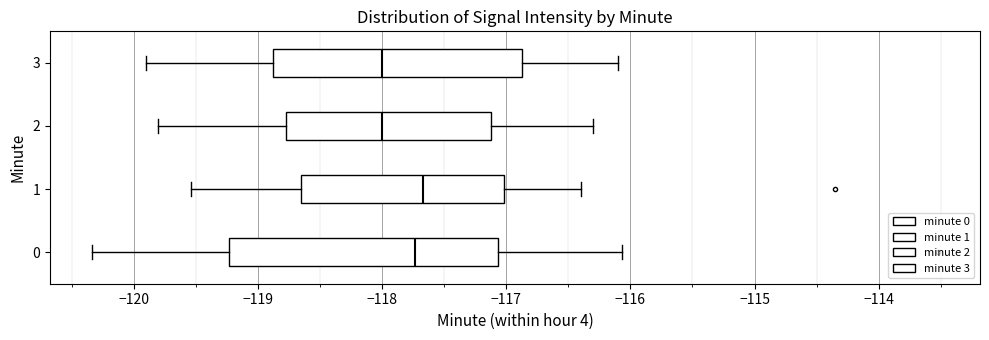

Reading bottom to top, read every box against the x-axis: the position of its median line, the range the box covers, and the ends of its whiskers. The values are not printed on the chart, so give them approximately, as read against the axis.

0: median -117.7, box -119.2 to -117.1, whiskers -120.3 to -116.1
1: median -117.7, box -118.6 to -117.0, whiskers -119.5 to -116.4
2: median -118.0, box -118.8 to -117.1, whiskers -119.8 to -116.3
3: median -118.0, box -118.9 to -116.9, whiskers -119.9 to -116.1